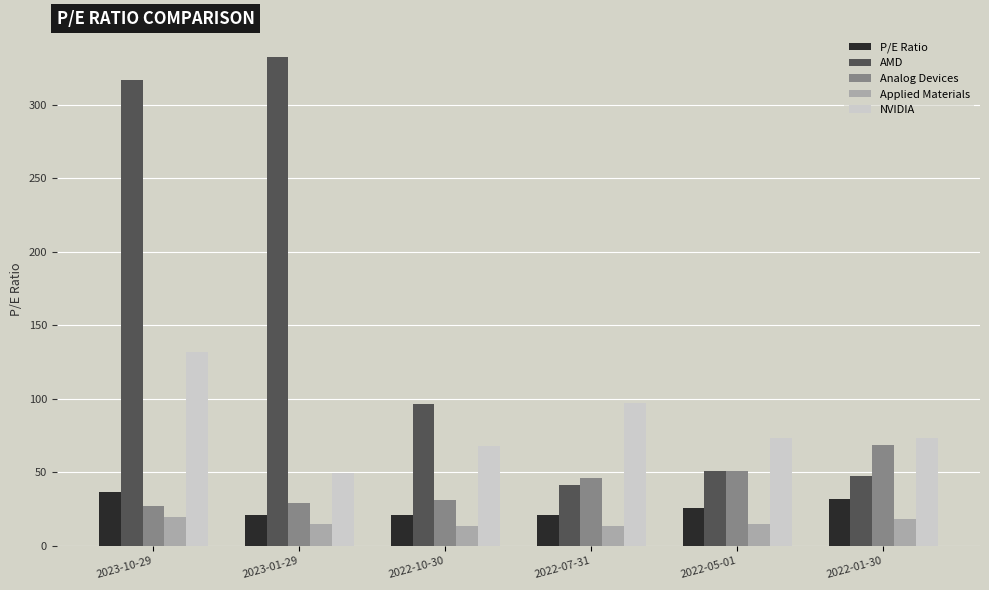

How many data points in Analog Devices are above 46?

3